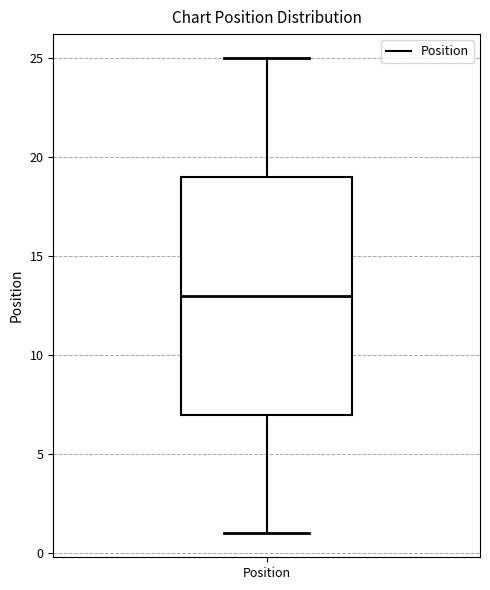

Transcribe this box plot: give where the median line is, the range the box spans, and where the two whiskers end, as read against the y-axis. The values are not printed on the chart, so give them approximately, as read against the axis.

median 13, box 7 to 19, whiskers 1 to 25